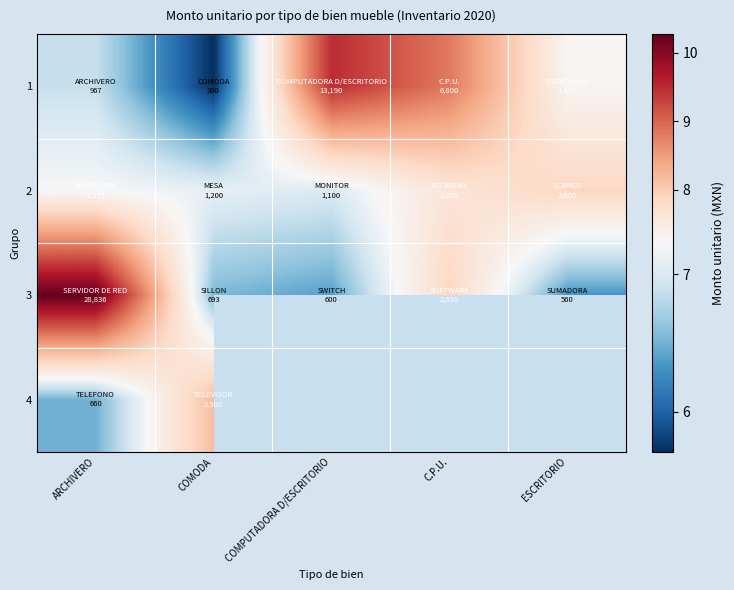

Rank the series at COMPUTADORA D/ESCRITORIO from lowest to highest value.

3, 4, 2, 1